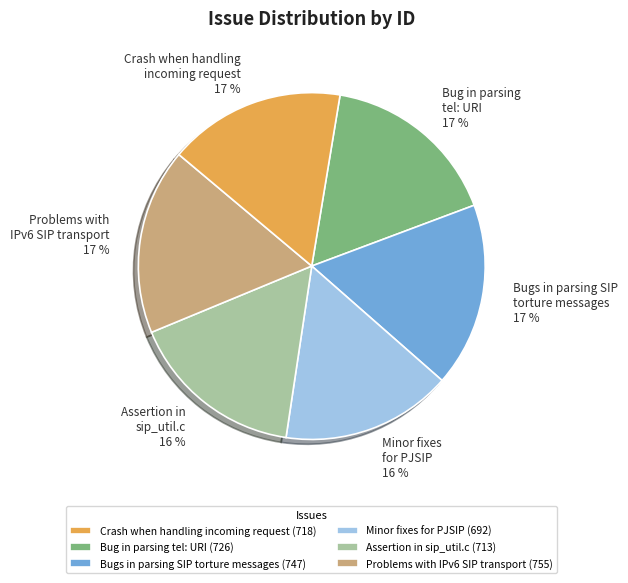

How many segments does this pie chart have?

6